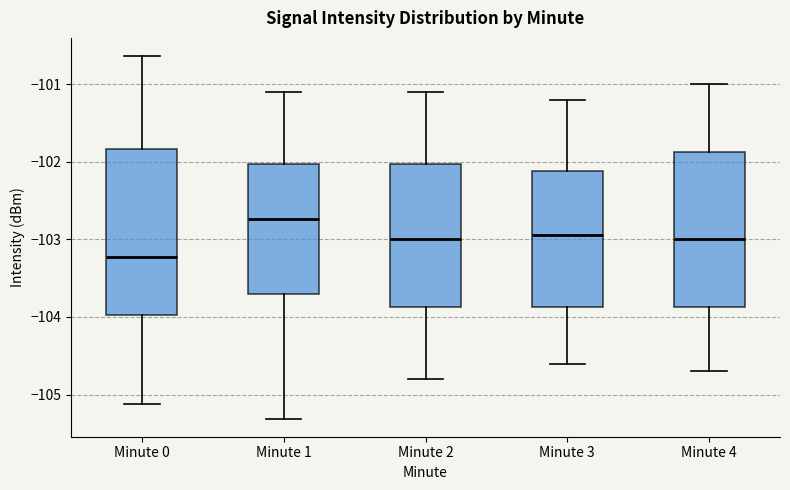

Reading left to right, read every box against the y-axis: the position of its median line, the range the box covers, and the ends of its whiskers. The values are not printed on the chart, so give them approximately, as read against the axis.

Minute 0: median -103.2, box -104.0 to -101.8, whiskers -105.1 to -100.6
Minute 1: median -102.7, box -103.7 to -102.0, whiskers -105.3 to -101.1
Minute 2: median -103.0, box -103.9 to -102.0, whiskers -104.8 to -101.1
Minute 3: median -102.9, box -103.9 to -102.1, whiskers -104.6 to -101.2
Minute 4: median -103.0, box -103.9 to -101.9, whiskers -104.7 to -101.0